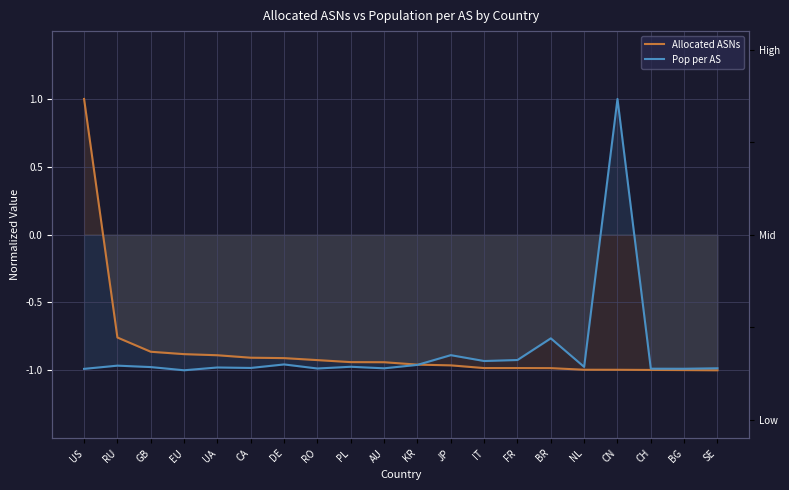

Count the Pop per AS values in the range 0 to 1.

1